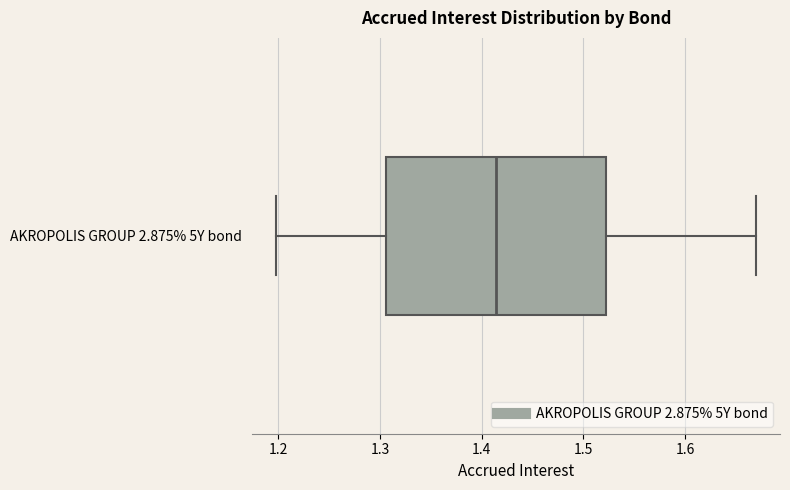

Transcribe this box plot: give where the median line is, the range the box spans, and where the two whiskers end, as read against the x-axis. The values are not printed on the chart, so give them approximately, as read against the axis.

median 1.41, box 1.31 to 1.52, whiskers 1.20 to 1.67